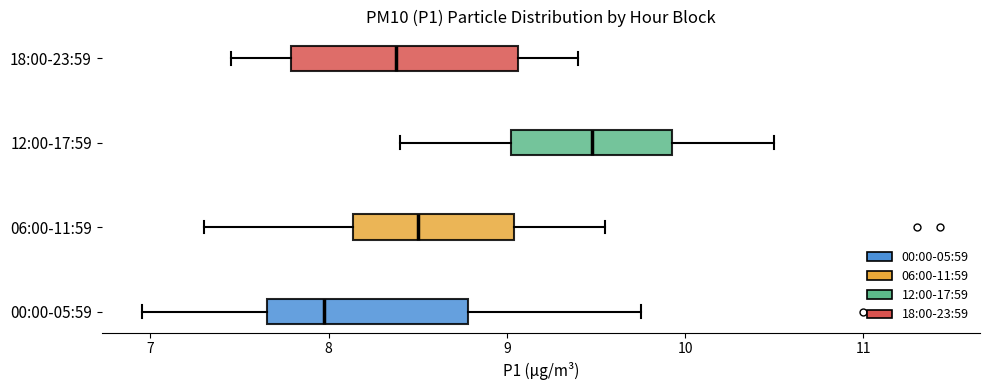

Reading bottom to top, transcribe this box plot: for each box, give where its median line is, the range the box spans, and where its two whiskers end, as read against the x-axis. The values are not printed on the chart, so give them approximately, as read against the axis.

00:00-05:59: median 8.0, box 7.7 to 8.8, whiskers 7.0 to 9.8
06:00-11:59: median 8.5, box 8.1 to 9.0, whiskers 7.3 to 9.6
12:00-17:59: median 9.5, box 9.0 to 9.9, whiskers 8.4 to 10.5
18:00-23:59: median 8.4, box 7.8 to 9.1, whiskers 7.5 to 9.4